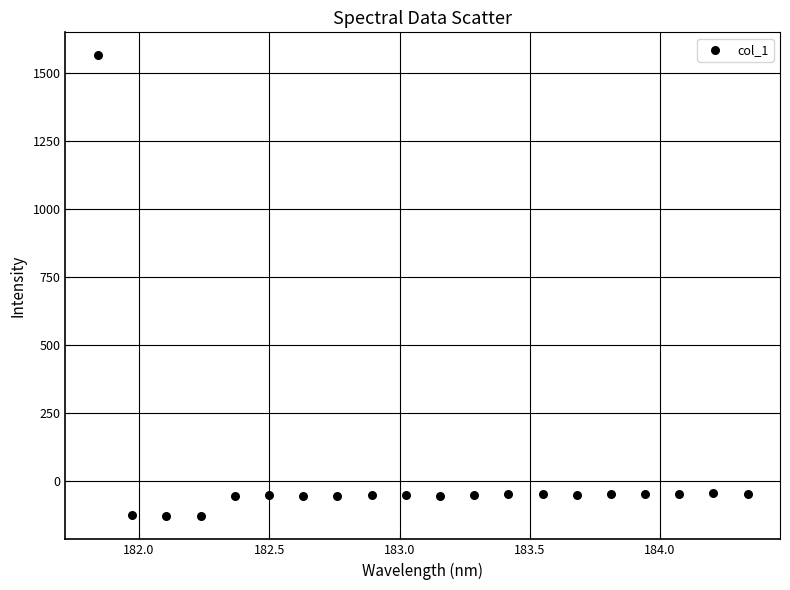

What is the range of X values (max minus min)?

2.5